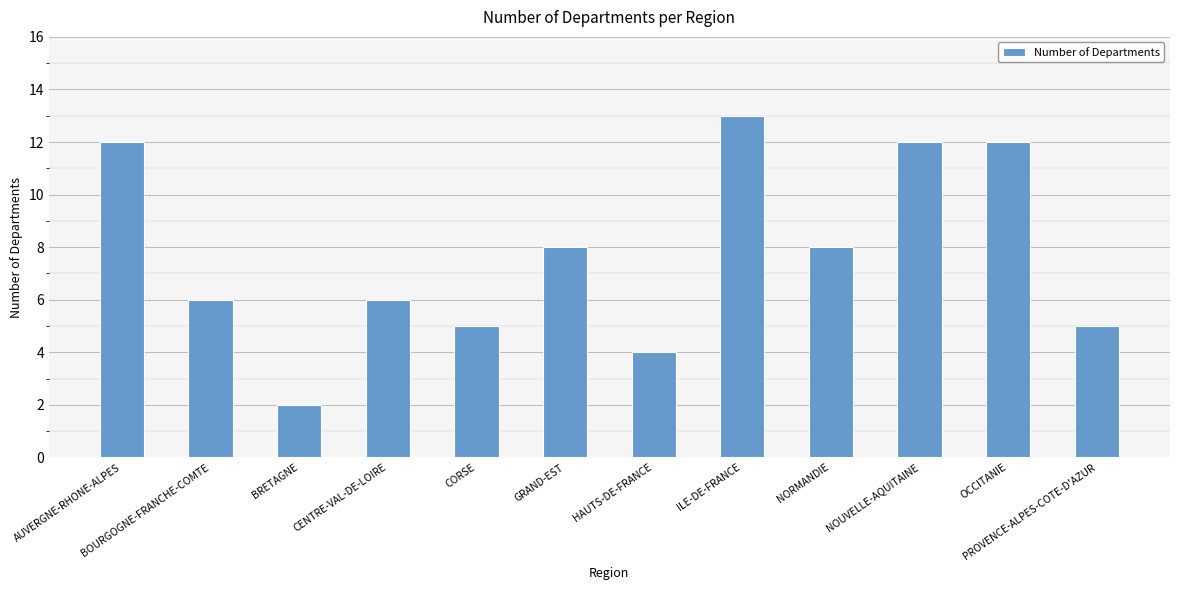

What is the label of the 6th bar from the left?

GRAND-EST